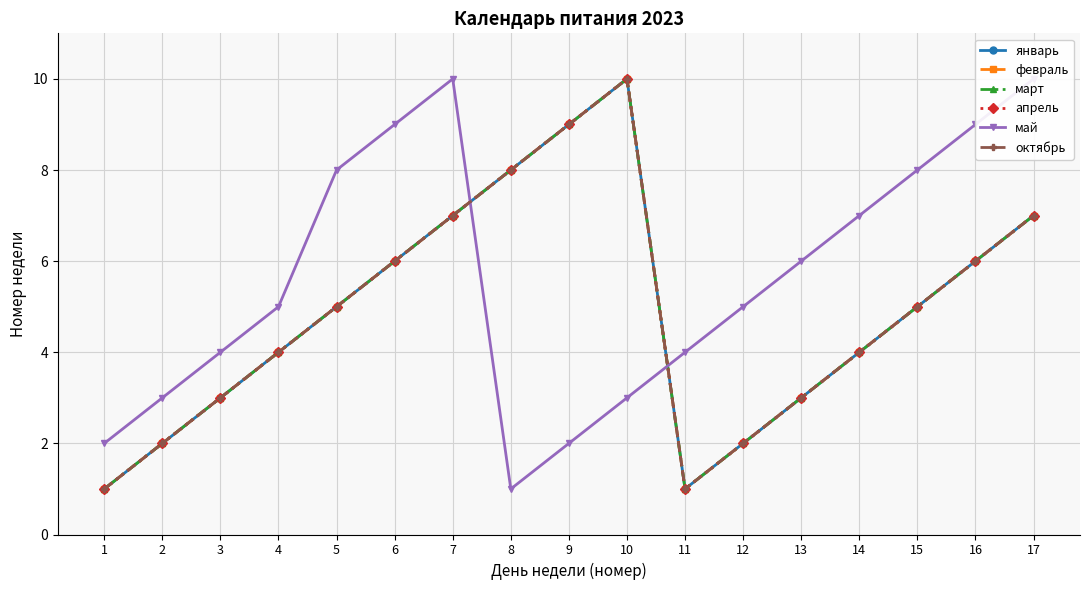

Reading right to left, transcribe all the data shown in this chart.

январь: 7	6	5	4	3	2	1	10	9	8	7	6	5	4	3	2	1
февраль: 7	6	5	4	3	2	1	10	9	8	7	6	5	4	3	2	1
март: 7	6	5	4	3	2	1	10	9	8	7	6	5	4	3	2	1
апрель: 7	6	5	4	3	2	1	10	9	8	7	6	5	4	3	2	1
май: 10	9	8	7	6	5	4	3	2	1	10	9	8	5	4	3	2
октябрь: 7	6	5	4	3	2	1	10	9	8	7	6	5	4	3	2	1